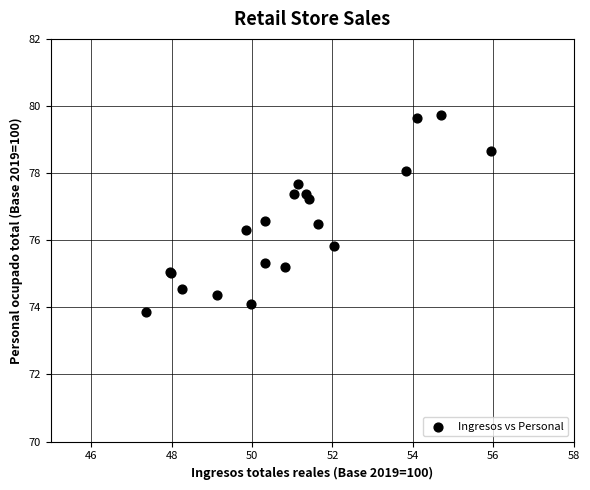

What Y value in the scatter plot is closest to 76?

75.8